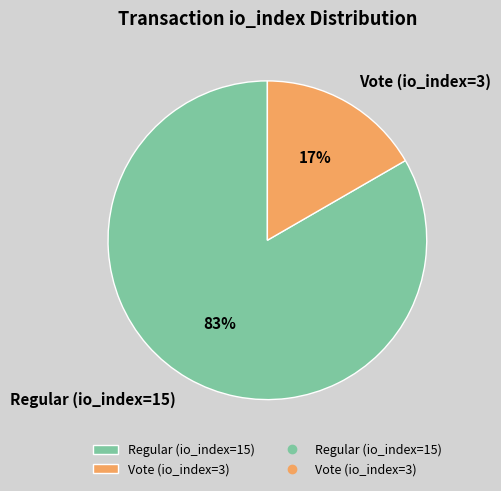

To the nearest percent, what portion does Regular (io_index=15) represent?

83%